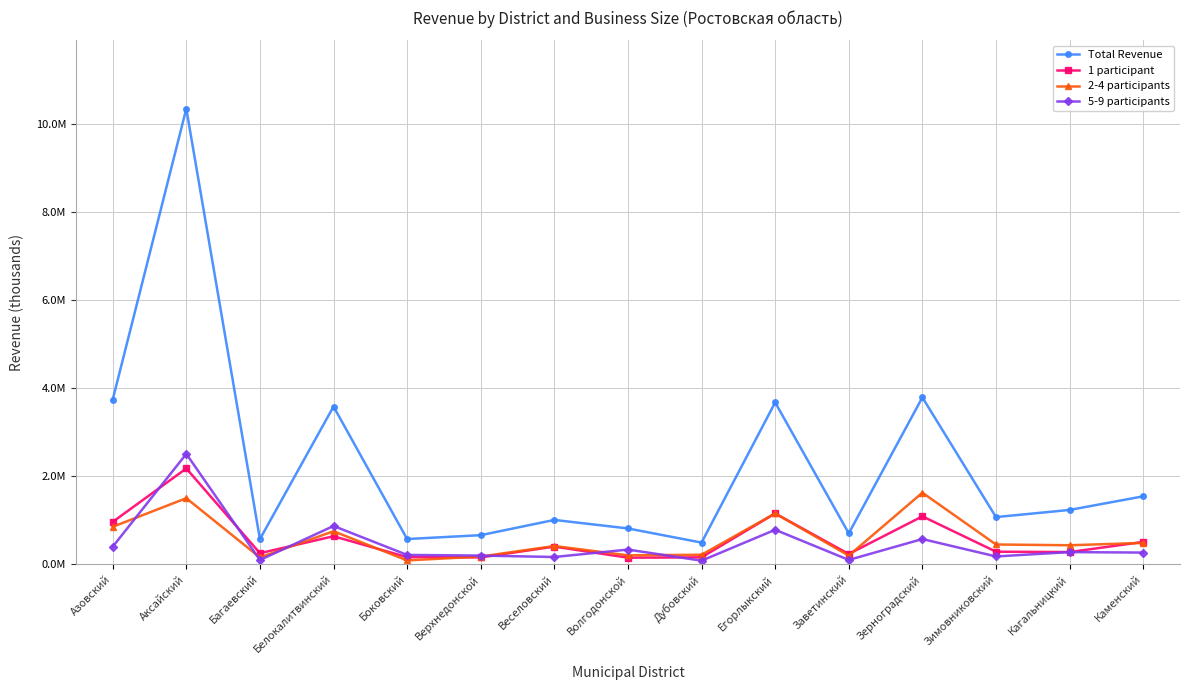

Rank the series by their maximum value, from lowest to highest.

2-4 participants, 1 participant, 5-9 participants, Total Revenue